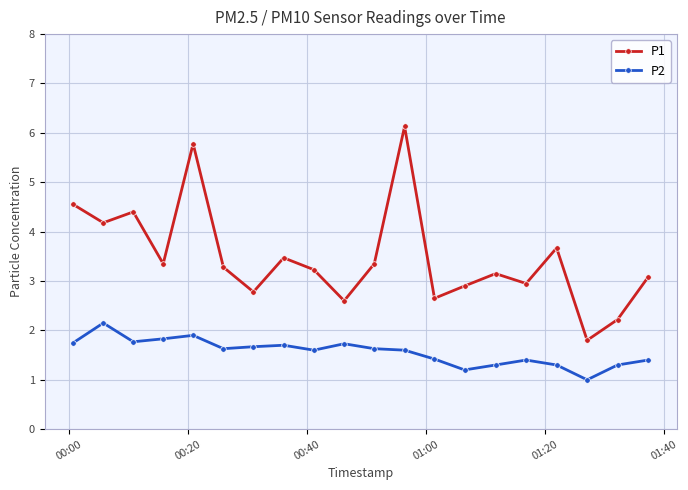

At how many categories does at least one series exceed 4?

5